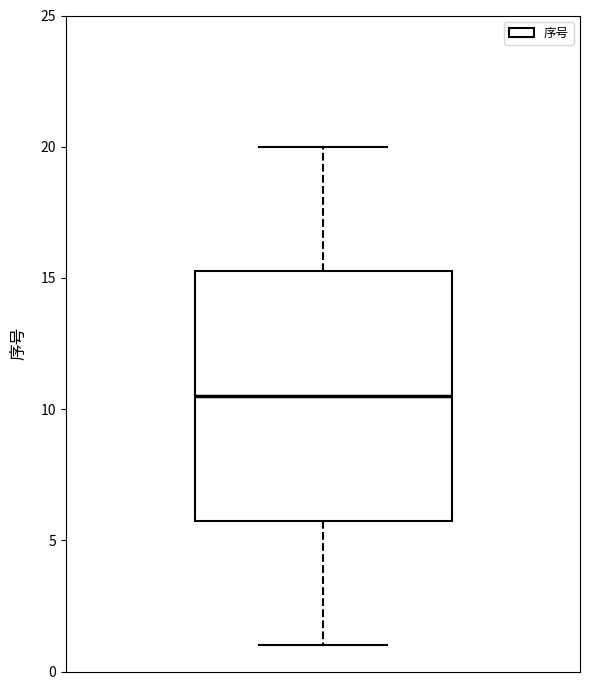

Read this box plot against the y-axis: the position of the median line, the range covered by the box, and the ends of both whiskers. The values are not printed on the chart, so give them approximately, as read against the axis.

median 10.5, box 6.0 to 15.5, whiskers 1.0 to 20.0